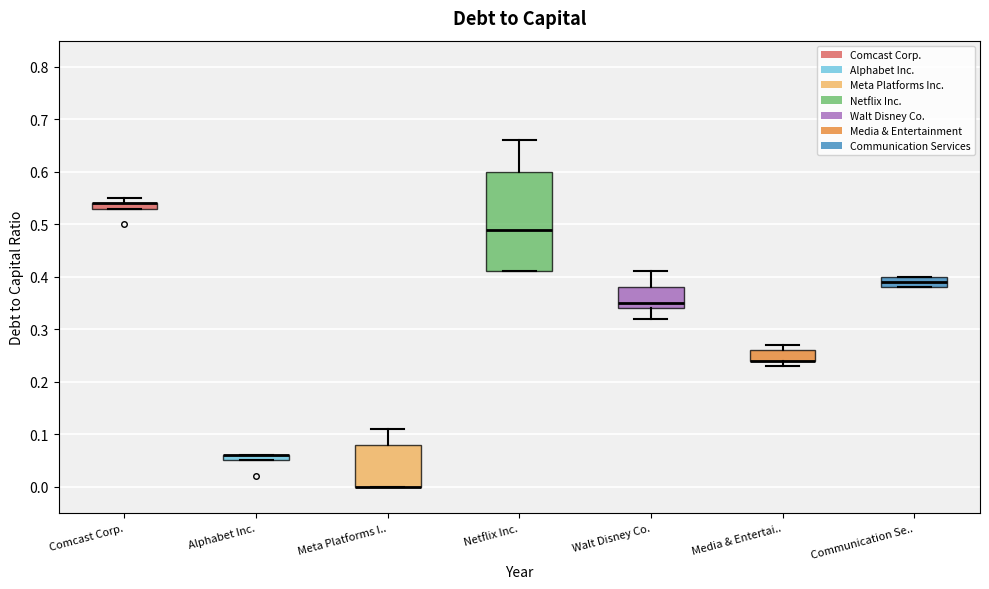

Where does the upper whisker of the box for Media & Entertai.. end on the y-axis? The values are not printed on the chart, so give them approximately, as read against the axis.

0.27